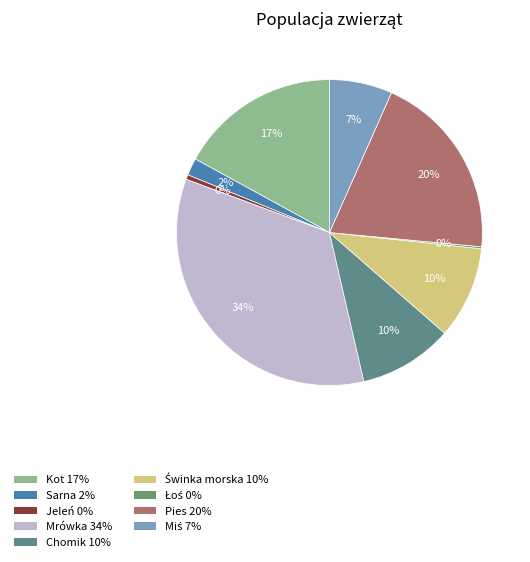

What is the largest slice in the pie chart?

Mrówka